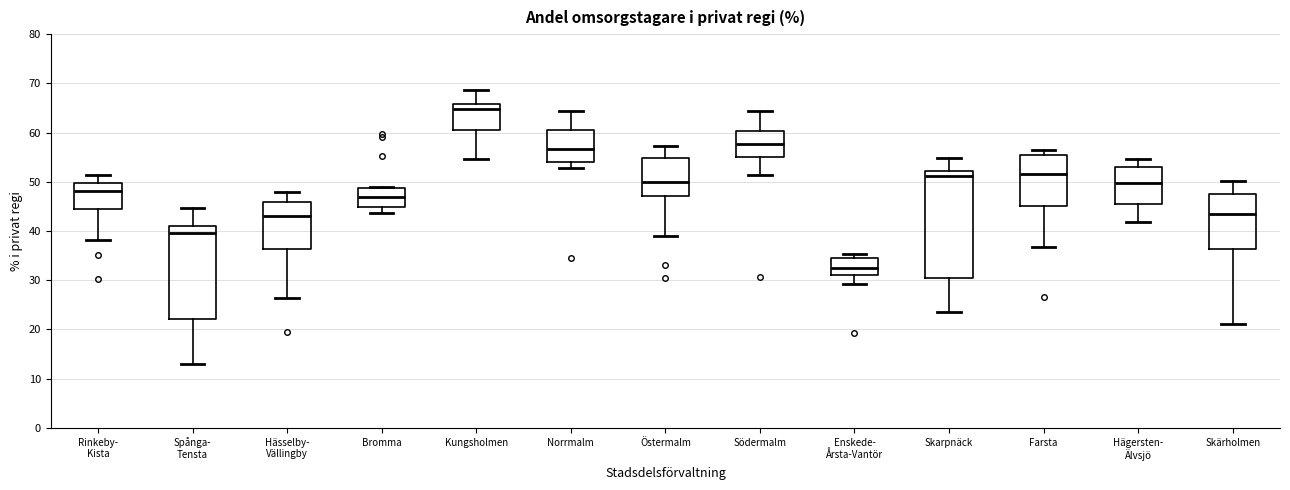

Reading left to right, transcribe this box plot: for each box, give where its median line is, the range the box spans, and where its two whiskers end, as read against the y-axis. The values are not printed on the chart, so give them approximately, as read against the axis.

Rinkeby- Kista: median 48, box 45 to 50, whiskers 38 to 51
Spånga- Tensta: median 40, box 22 to 41, whiskers 13 to 45
Hässelby- Vällingby: median 43, box 36 to 46, whiskers 26 to 48
Bromma: median 47, box 45 to 49, whiskers 44 to 49
Kungsholmen: median 65, box 61 to 66, whiskers 55 to 69
Norrmalm: median 57, box 54 to 61, whiskers 53 to 64
Östermalm: median 50, box 47 to 55, whiskers 39 to 57
Södermalm: median 58, box 55 to 60, whiskers 51 to 64
Enskede- Årsta-Vantör: median 33, box 31 to 34, whiskers 29 to 35
Skarpnäck: median 51, box 31 to 52, whiskers 24 to 55
Farsta: median 52, box 45 to 55, whiskers 37 to 56
Hägersten- Älvsjö: median 50, box 45 to 53, whiskers 42 to 55
Skärholmen: median 43, box 36 to 47, whiskers 21 to 50